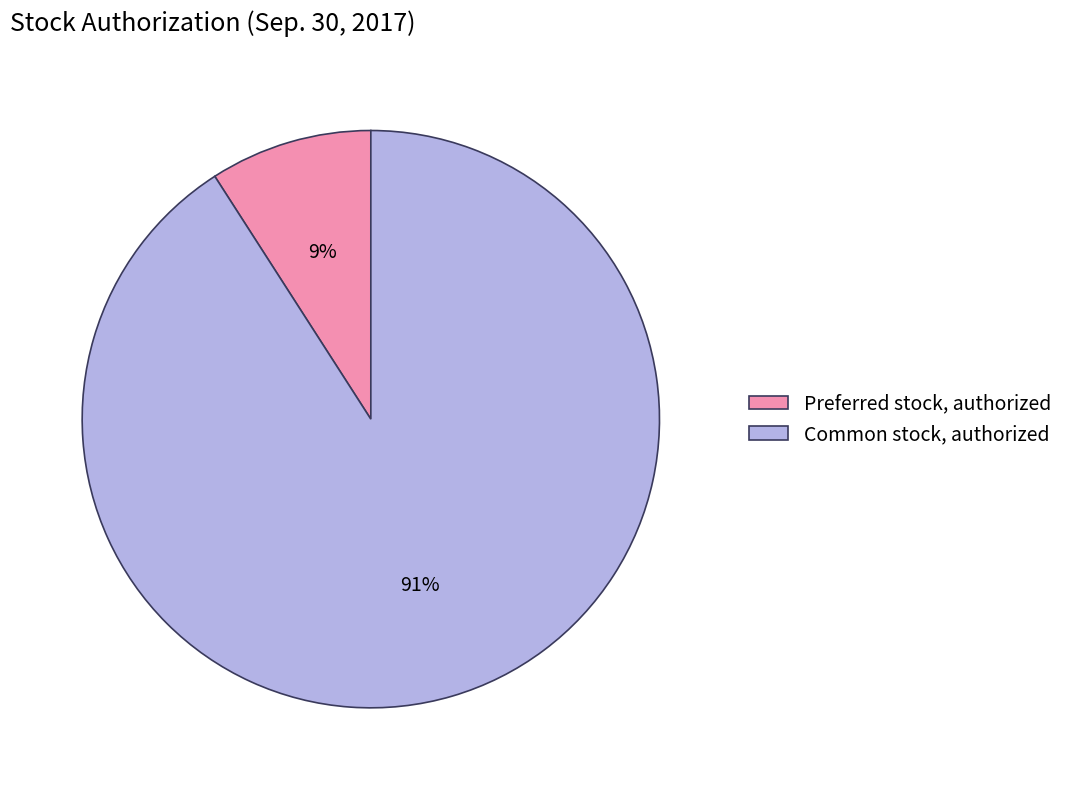

Count the number of slices in the pie.

2